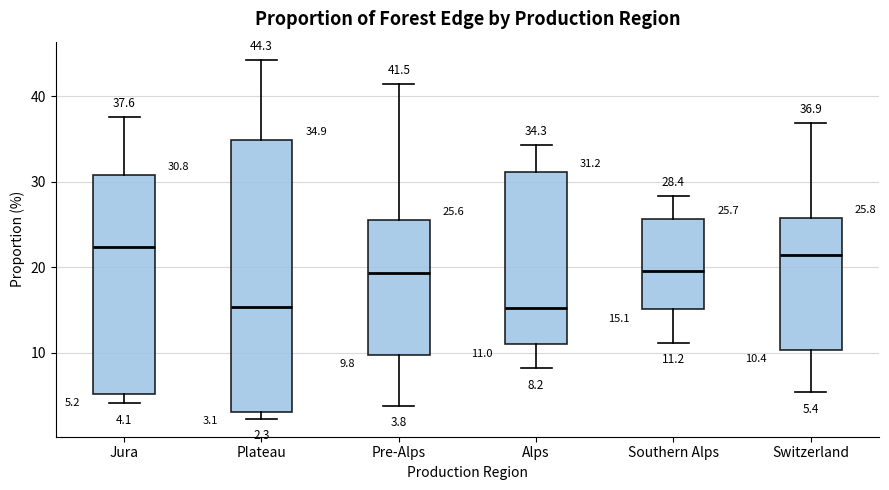

Which box is the tallest, from its lower edge to its upper edge?

Plateau